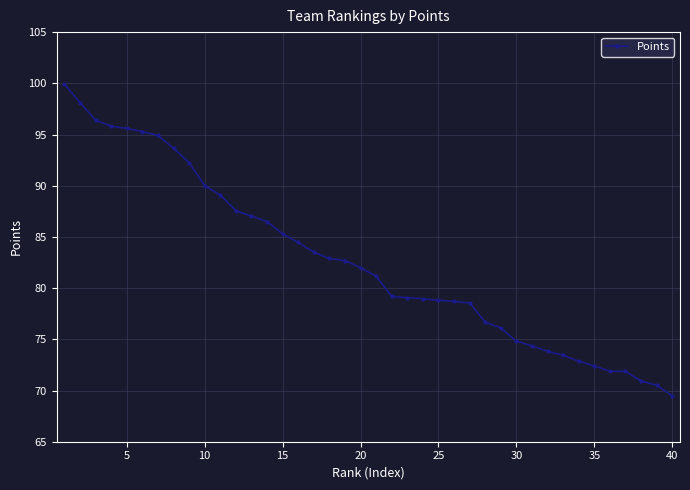

What is the difference between the maximum and second lowest values?

29.4